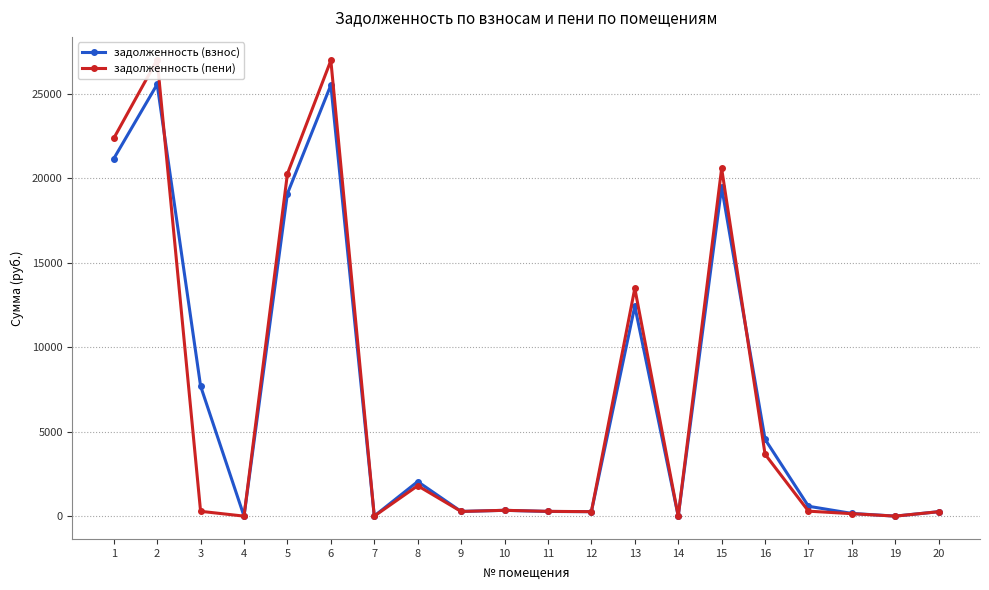

Reading left to right, what are all the values shown in this chart?

задолженность (взнос): 1=21163.5	2=25568.9	3=7703.0	4=0.0	5=19098.0	6=25526.1	7=5.8	8=2044.6	9=277.2	10=344.0	11=276.7	12=263.6	13=12433.2	14=0.8	15=19479.4	16=4547.9	17=584.1	18=159.7	19=0.0	20=263.2
задолженность (пени): 1=22369.1	2=27025.4	3=285.0	4=0.0	5=20273.3	6=26980.2	7=0.0	8=1800.2	9=276.6	10=344.0	11=282.7	12=264.0	13=13487.0	14=0.0	15=20589.1	16=3663.9	17=293.6	18=144.8	19=0.0	20=263.2